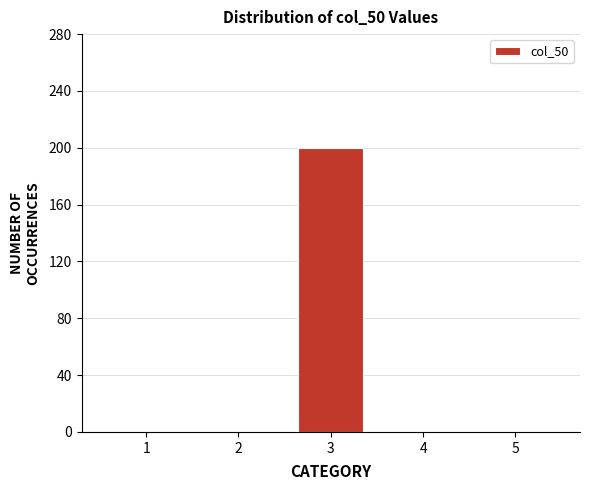

Reading right to left, extract all data points from this chart.

5=0	4=0	3=200	2=0	1=0